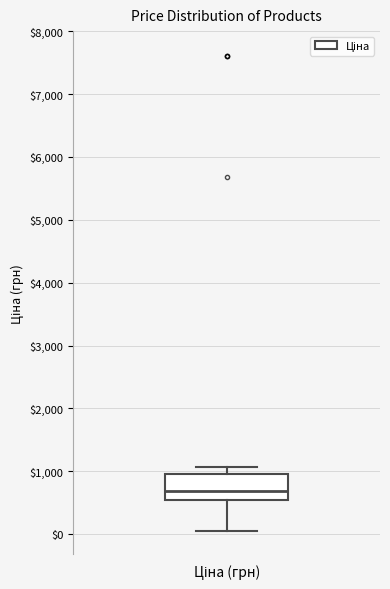

Read this box plot against the y-axis: the position of the median line, the range covered by the box, and the ends of both whiskers. The values are not printed on the chart, so give them approximately, as read against the axis.

median 700, box 600 to 1000, whiskers 100 to 1100